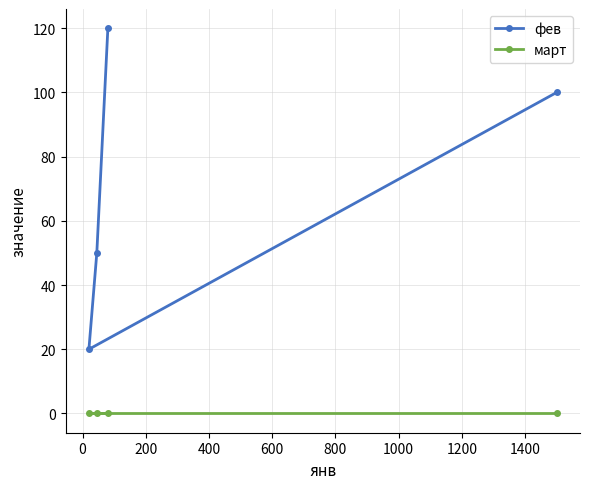

True or false: март has more than 0 interior local peaks.

False